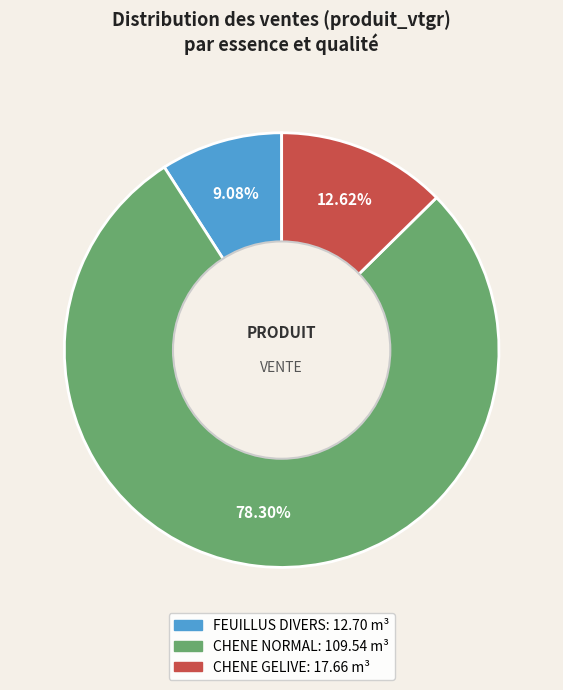

Is there a majority slice in this chart?

Yes